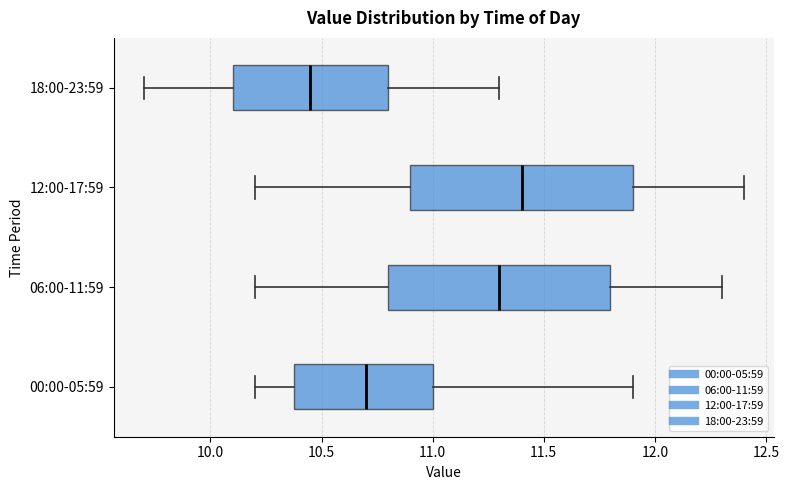

Where is the right edge of the box for 06:00-11:59 on the x-axis? The values are not printed on the chart, so give them approximately, as read against the axis.

11.80